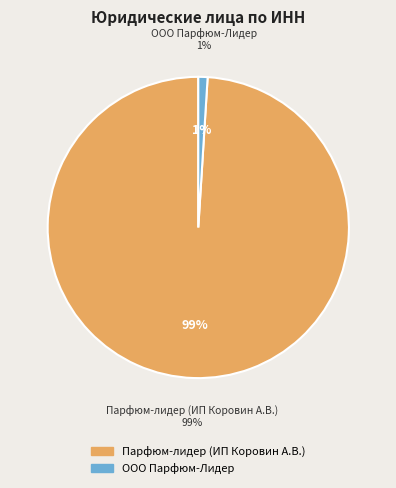

To the nearest percent, what portion does ООО Парфюм-Лидер represent?

1%